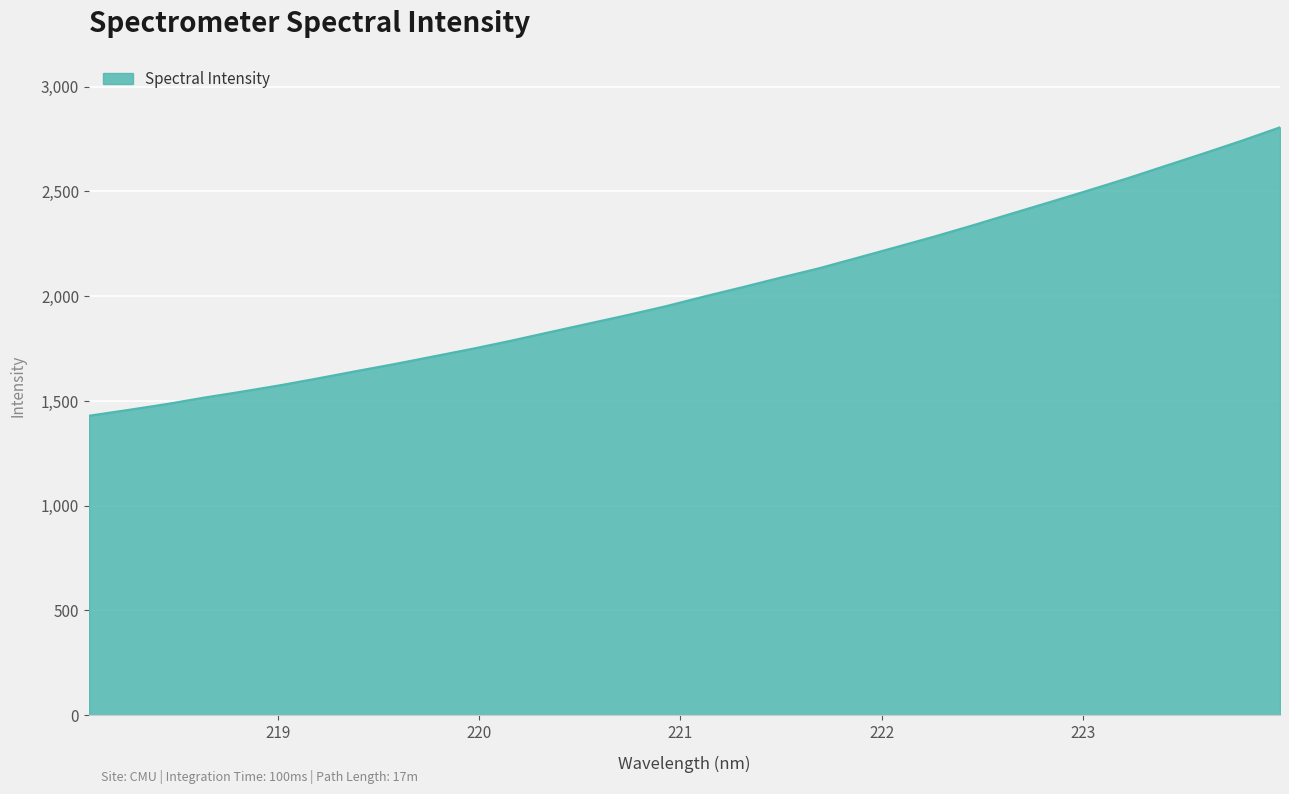

Count the number of values greater than 1998.

16